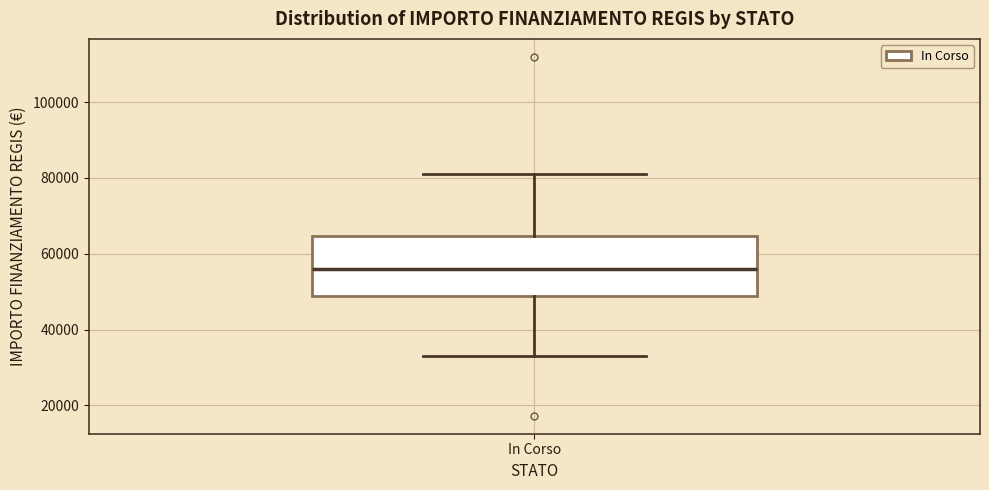

Read this box plot against the y-axis: the position of the median line, the range covered by the box, and the ends of both whiskers. The values are not printed on the chart, so give them approximately, as read against the axis.

median 56000, box 50000 to 64000, whiskers 32000 to 80000